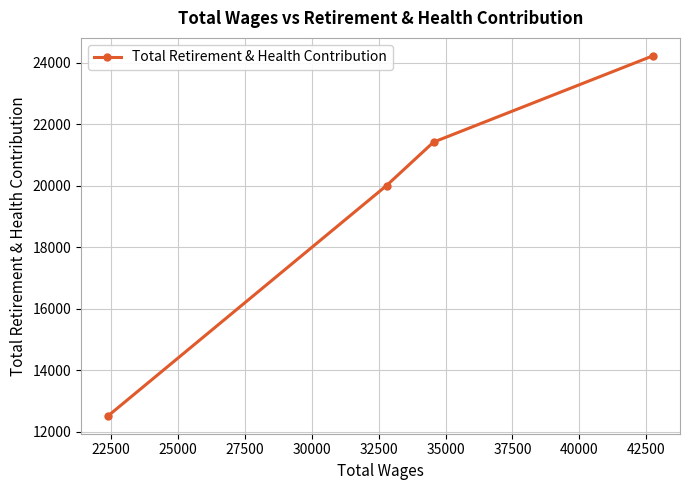

True or false: there are more than 0 points higher than both neighbors.

False